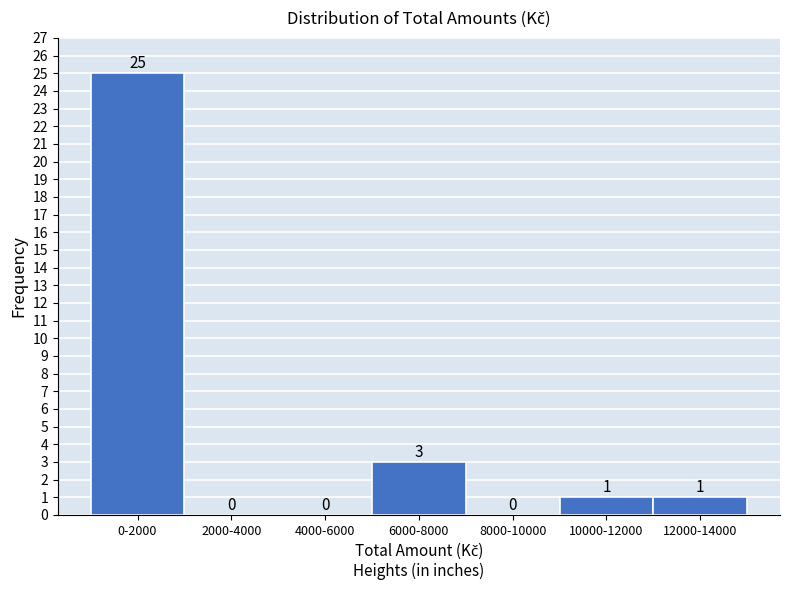

Reading right to left, what are all the values shown in this chart?

12000-14000=1	10000-12000=1	8000-10000=0	6000-8000=3	4000-6000=0	2000-4000=0	0-2000=25